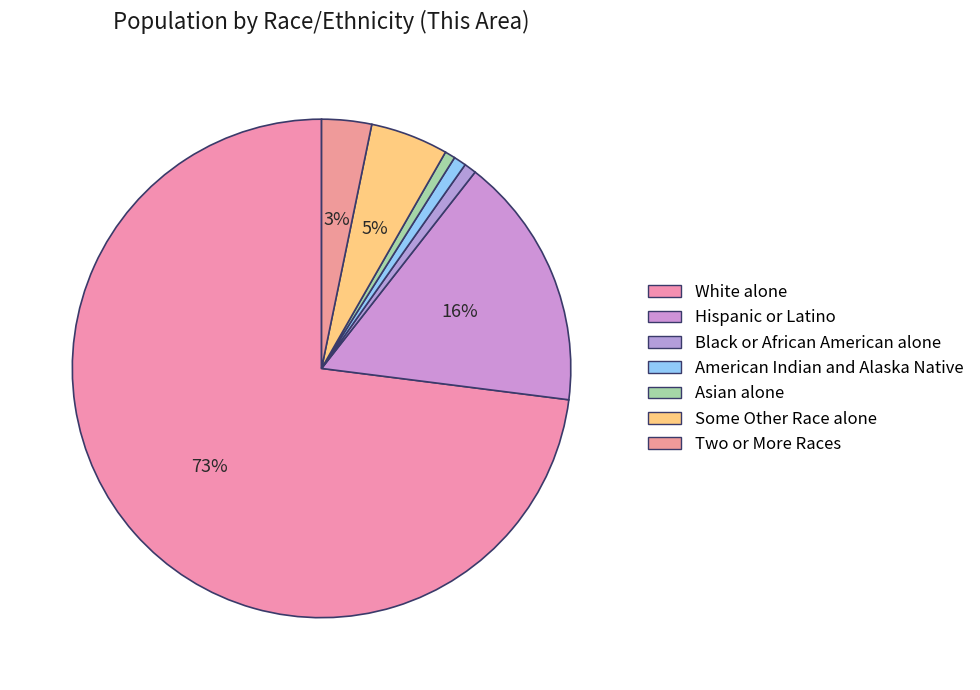

Is the sum of White alone and Asian alone greater than half?

Yes